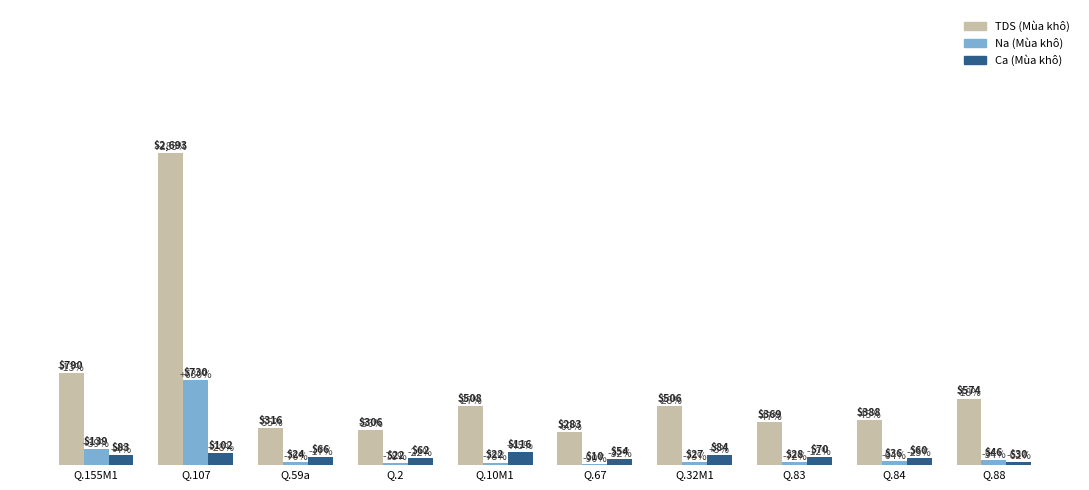

What is the greatest value displayed?

2693.0